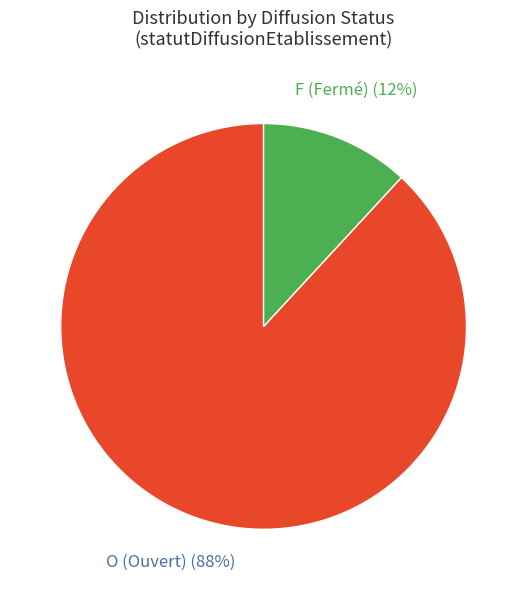

How many slices are in this pie chart?

2